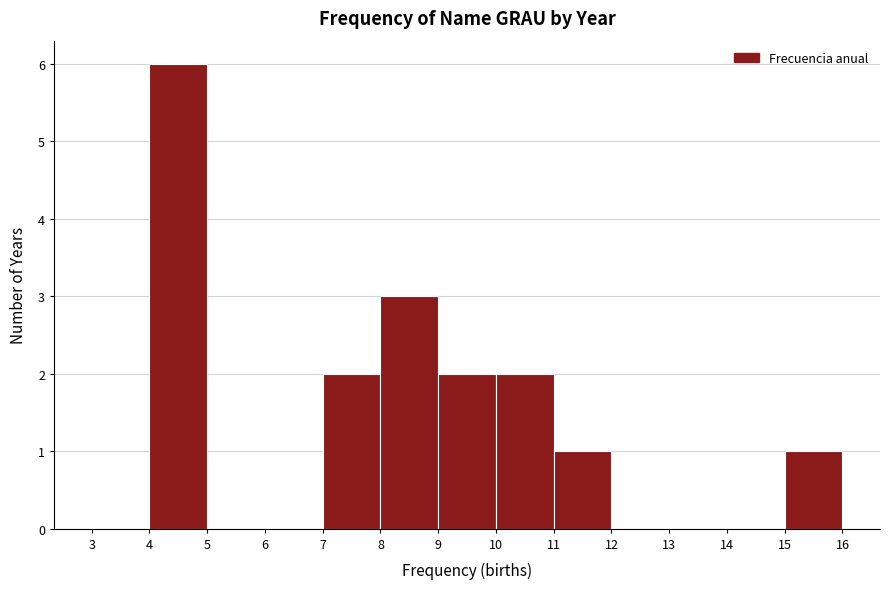

How tall is the bar that spans 11 to 12 on the x-axis? The values are not printed on the chart, so give them approximately, as read against the axis.

1